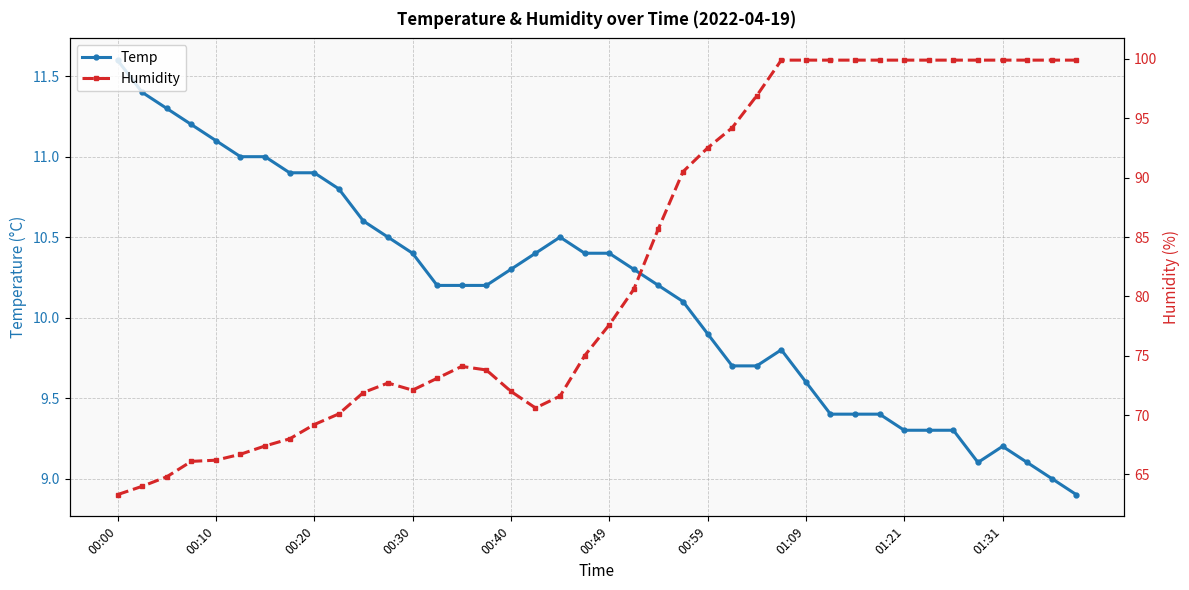

True or false: Temp has more than 2 points higher than both neighbors.

True